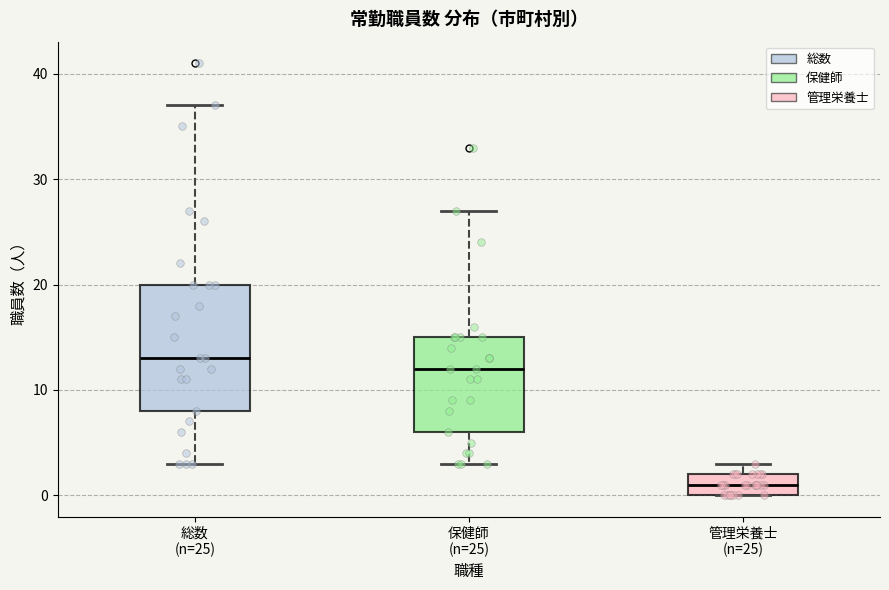

Comparing the boxes themselves (not the whiskers), which one is the tallest?

総数 (n=25)